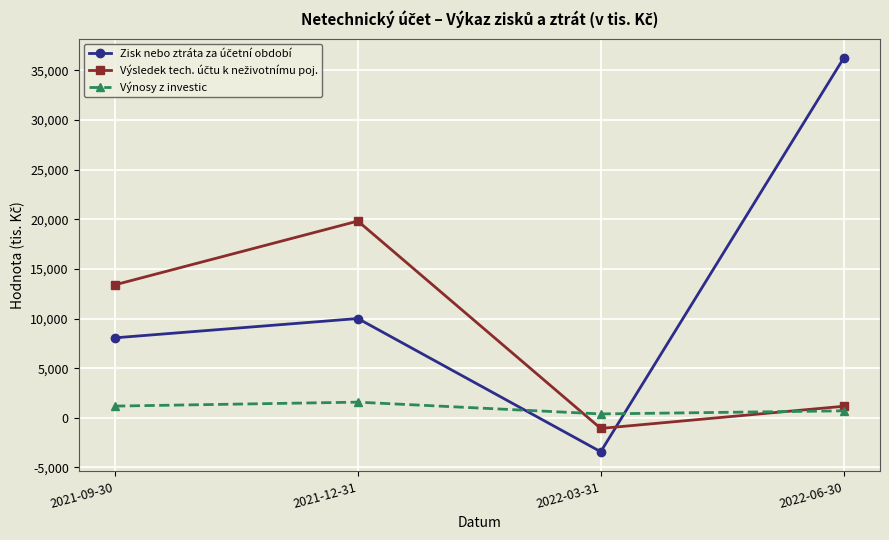

At which category is the sum across all series the highest?

2022-06-30